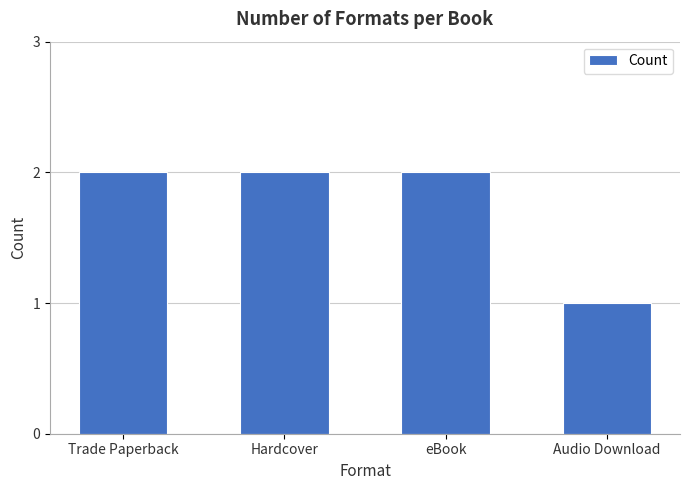

What is the sum of all values?

7